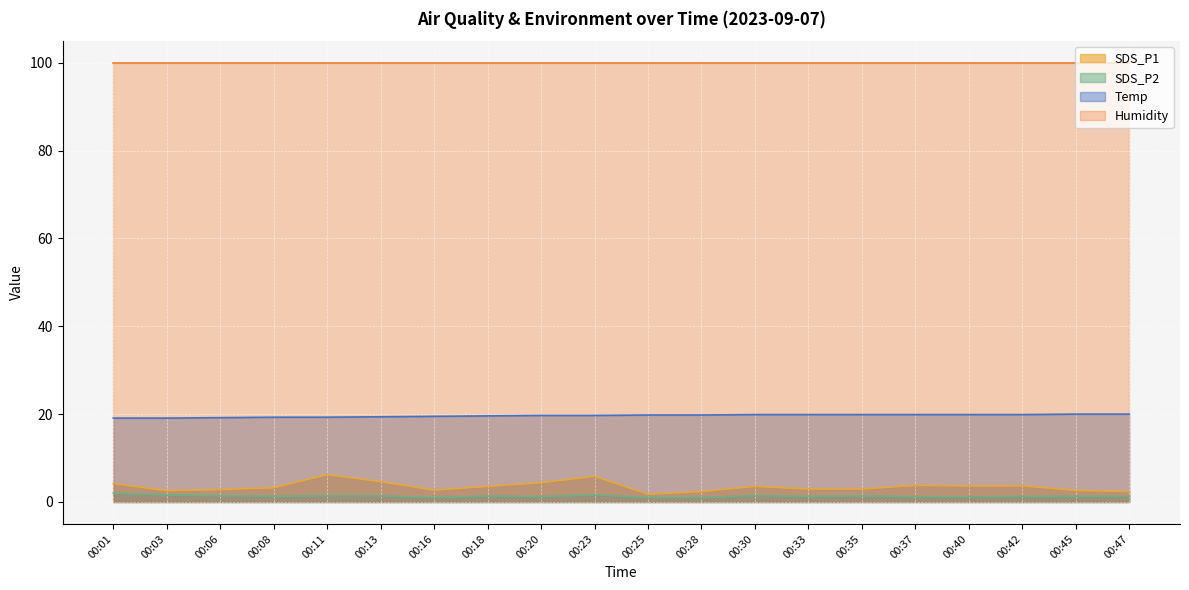

What is the average value of the SDS_P1 series?

3.5